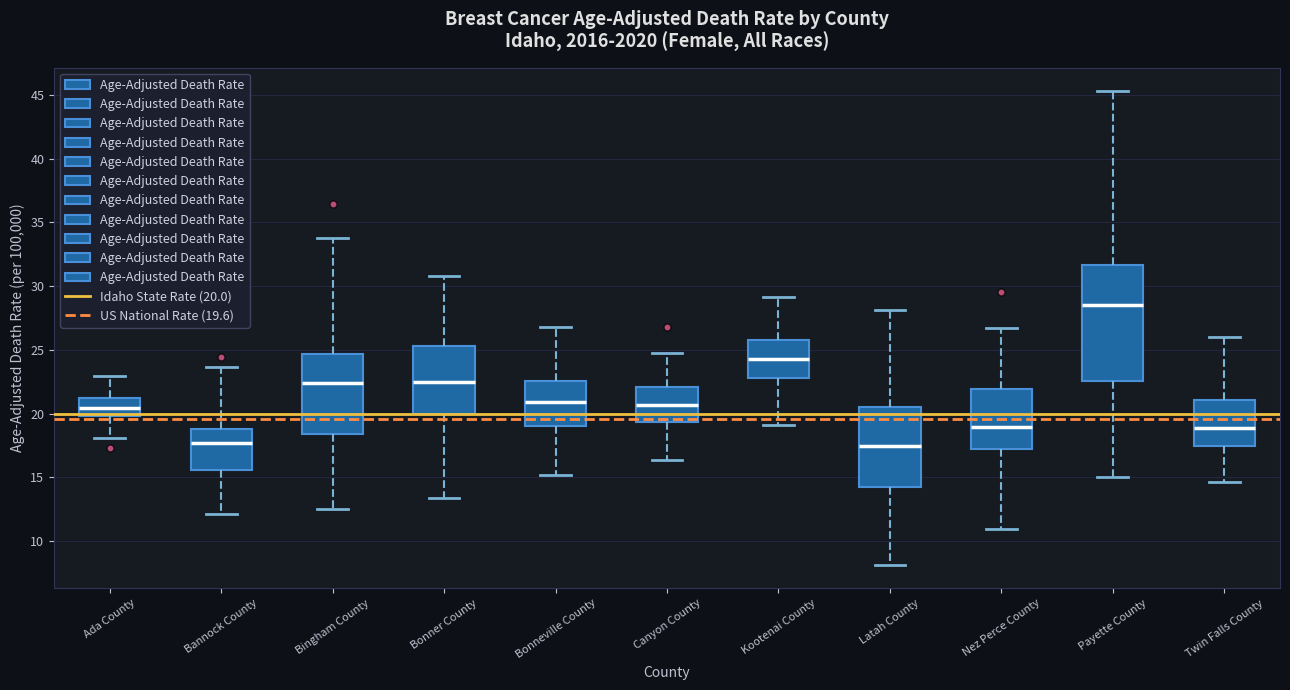

Reading left to right, read every box against the y-axis: the position of its median line, the range the box covers, and the ends of its whiskers. The values are not printed on the chart, so give them approximately, as read against the axis.

Ada County: median 20.5, box 20.0 to 21.0, whiskers 18.0 to 23.0
Bannock County: median 17.5, box 15.5 to 19.0, whiskers 12.0 to 23.5
Bingham County: median 22.5, box 18.5 to 24.5, whiskers 12.5 to 34.0
Bonner County: median 22.5, box 20.0 to 25.5, whiskers 13.5 to 31.0
Bonneville County: median 21.0, box 19.0 to 22.5, whiskers 15.0 to 27.0
Canyon County: median 20.5, box 19.5 to 22.0, whiskers 16.5 to 25.0
Kootenai County: median 24.5, box 23.0 to 26.0, whiskers 19.0 to 29.0
Latah County: median 17.5, box 14.5 to 20.5, whiskers 8.0 to 28.0
Nez Perce County: median 19.0, box 17.0 to 22.0, whiskers 11.0 to 26.5
Payette County: median 28.5, box 22.5 to 31.5, whiskers 15.0 to 45.5
Twin Falls County: median 19.0, box 17.5 to 21.0, whiskers 14.5 to 26.0